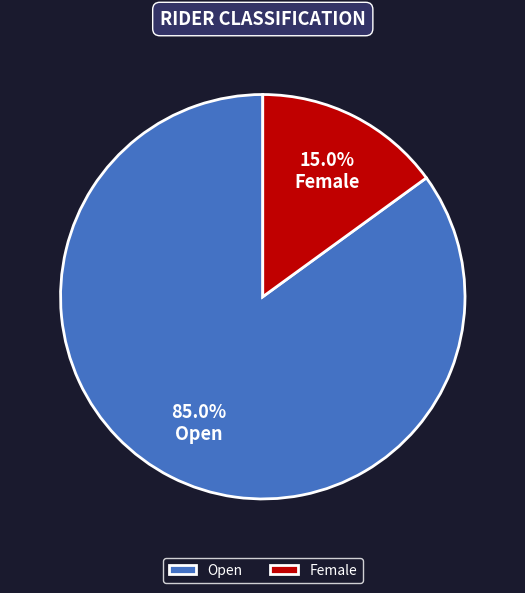

To the nearest percent, what is the difference between the largest and smallest slice percentages?

70%